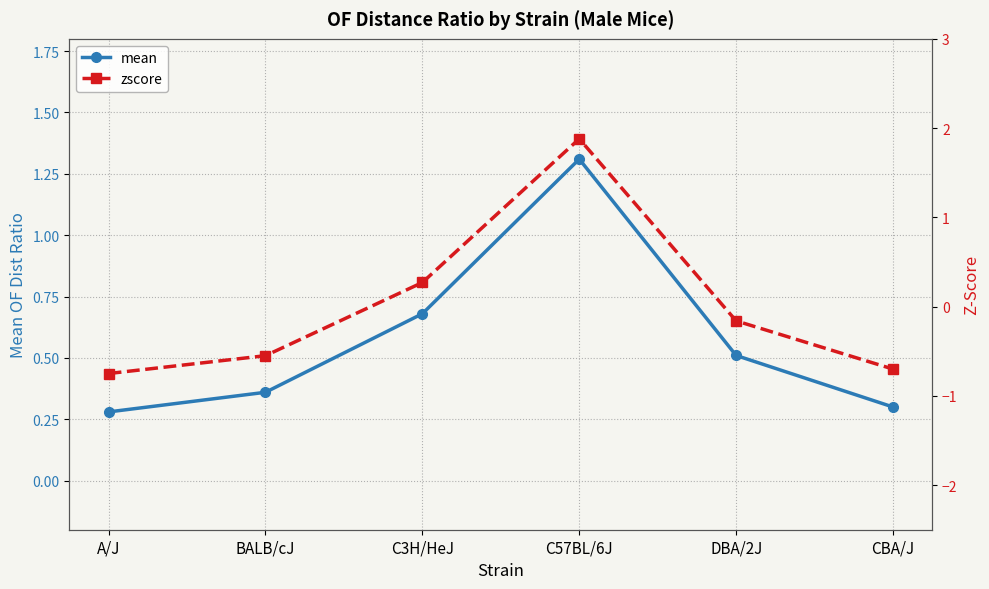

True or false: mean has more than 0 interior local peaks.

True